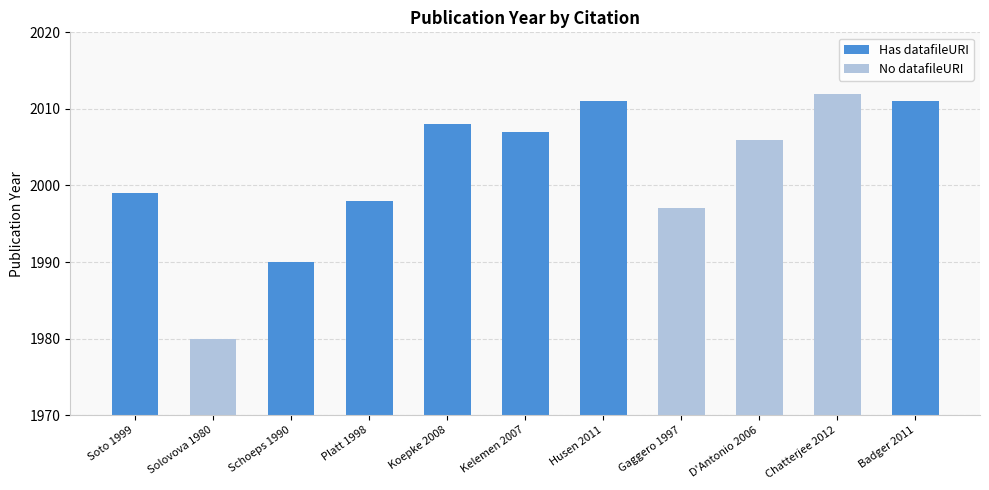

What is the smallest value displayed?

1980